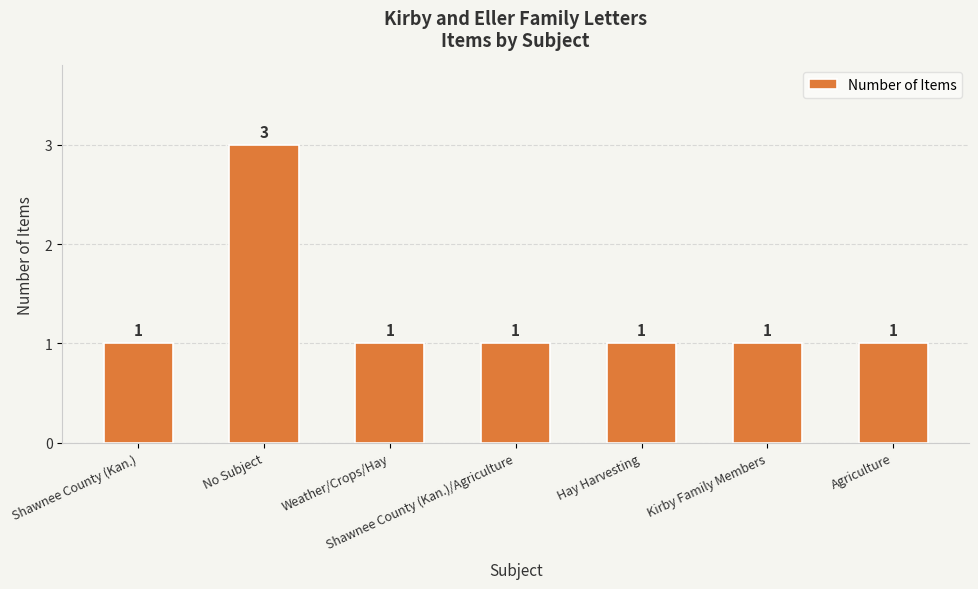

Is it true that the value at Shawnee County (Kan.)/Agriculture is 1?

True